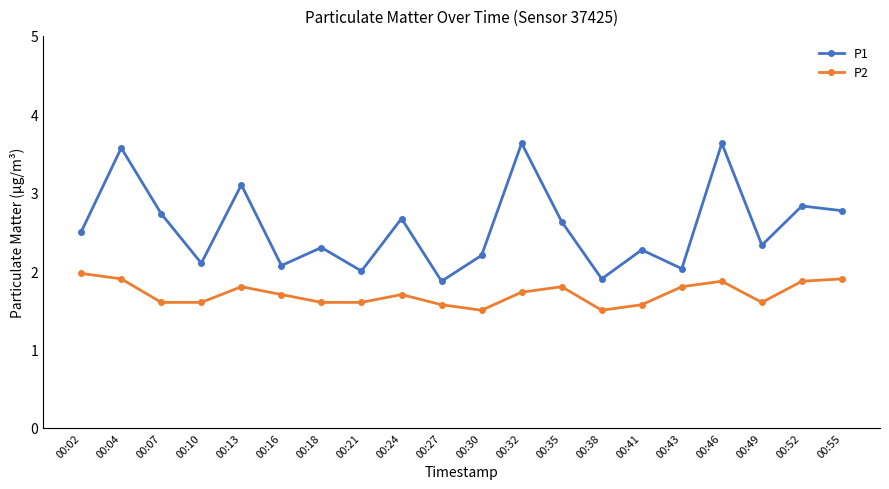

True or false: P2 has a value of 0.6 at 00:04.

False